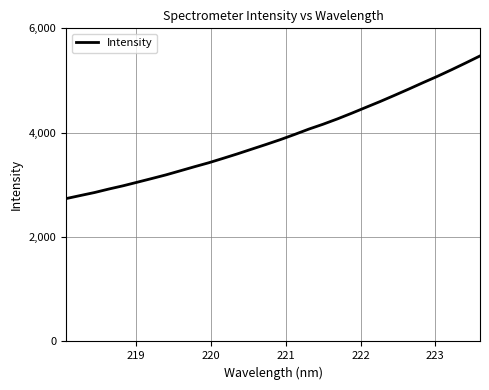

What is the difference between the maximum and minimum values?

2733.9